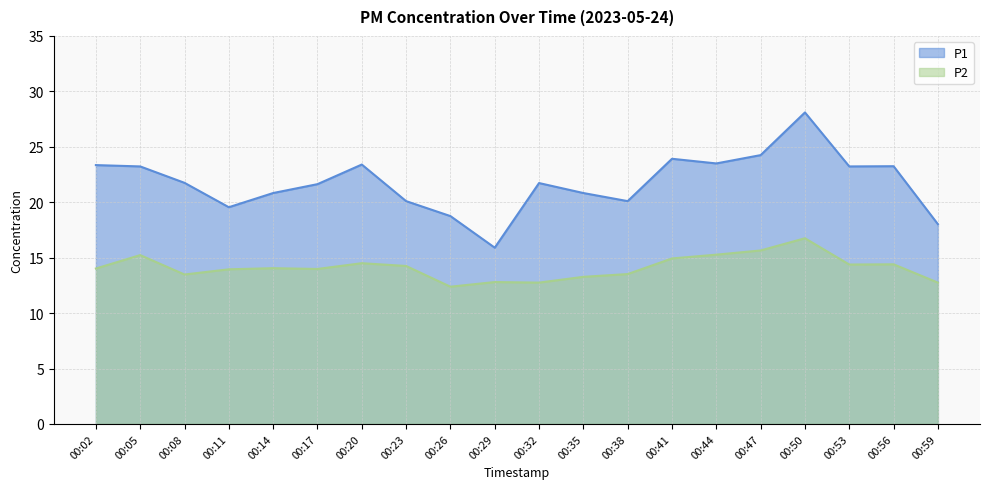

Between 00:02 and 00:29, which series saw the biggest shift?

P1